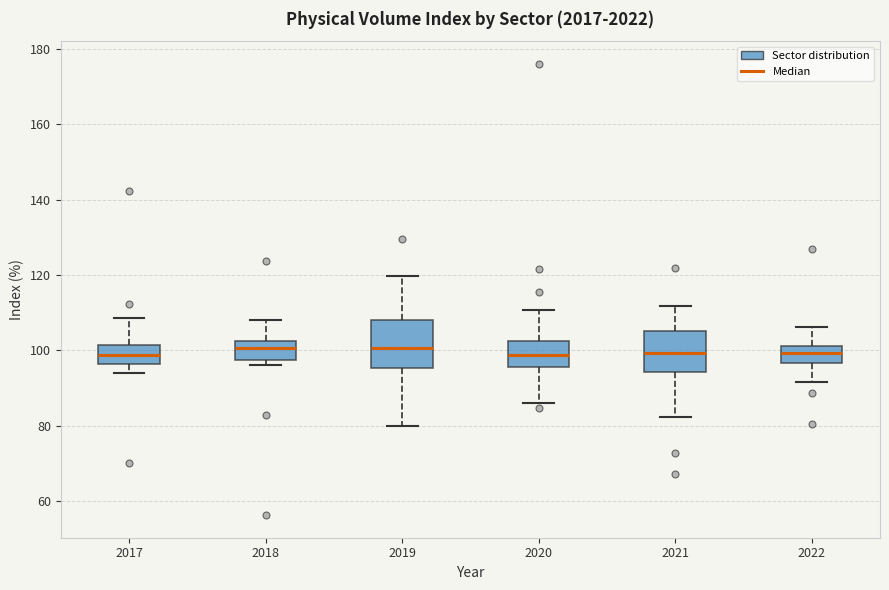

Where does the upper whisker of the box at x = 2020 end on the y-axis? The values are not printed on the chart, so give them approximately, as read against the axis.

110